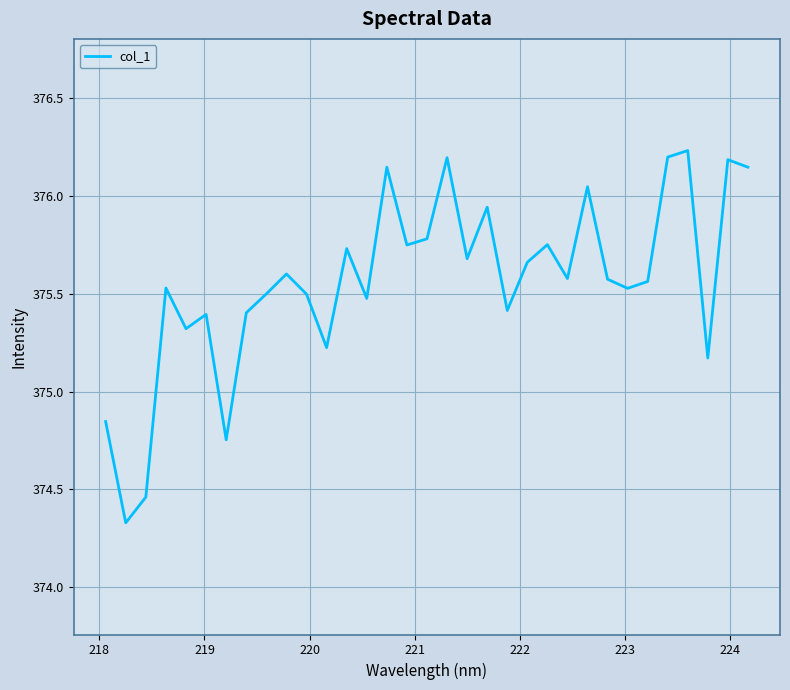

What is the minimum value shown in the chart?

374.3